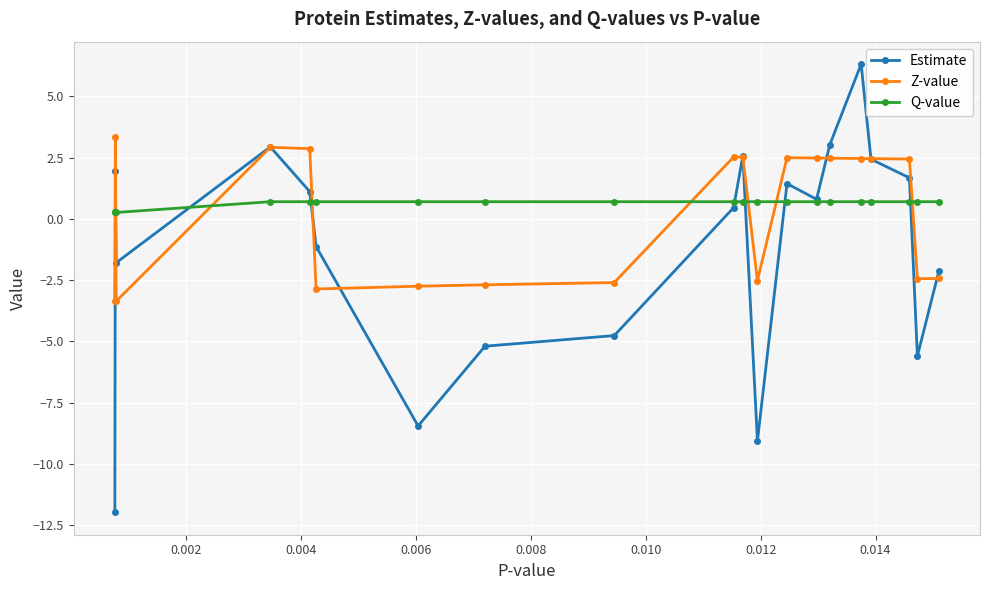

How many interior local peaks does the Estimate series have?

5